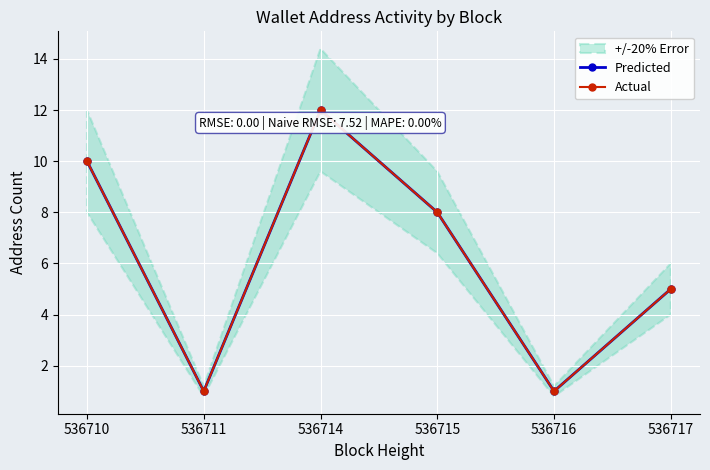

Reading right to left, what are all the values shown in this chart?

Predicted: 5	1	8	12	1	10
Actual: 5	1	8	12	1	10